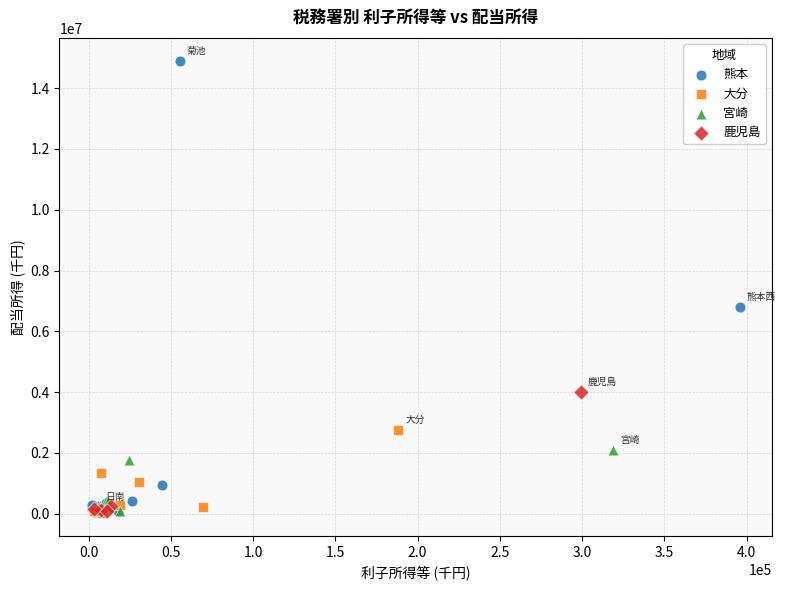

What are all the series names shown in the legend?

熊本, 大分, 宮崎, 鹿児島